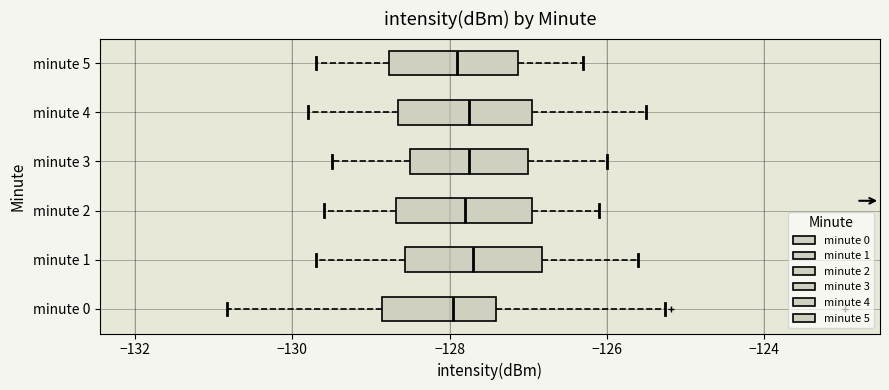

Where is the left edge of the box for minute 2 on the x-axis? The values are not printed on the chart, so give them approximately, as read against the axis.

-128.6